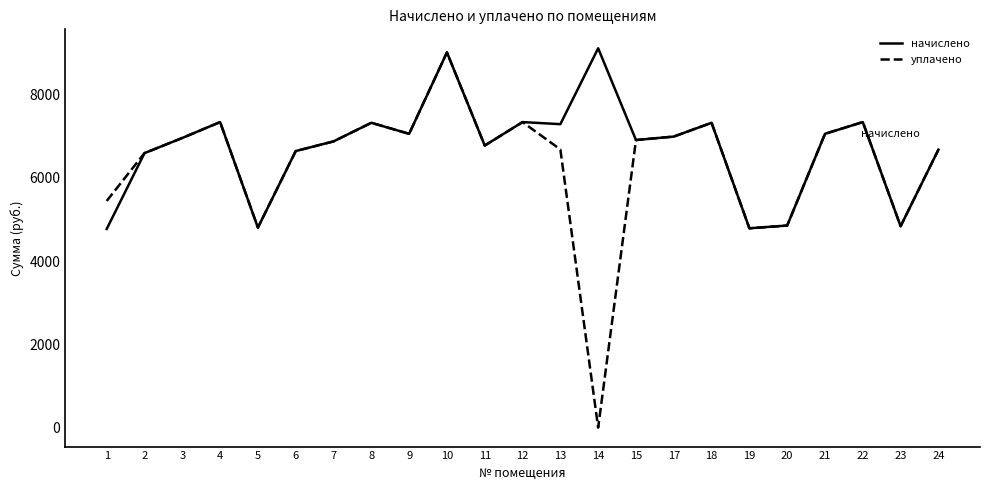

Where is the first local maximum for начислено?

4